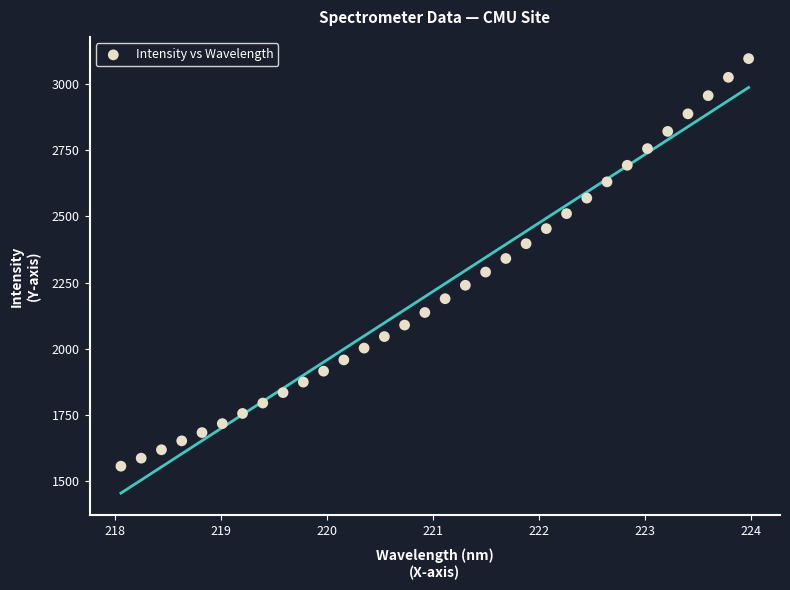

What is the range of Y values (max minus min)?

1541.4